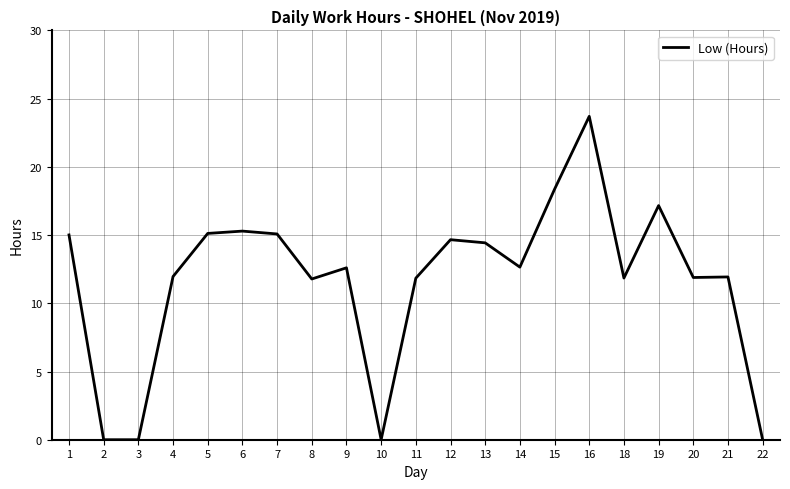

True or false: the data has more than 2 interior local peaks.

True